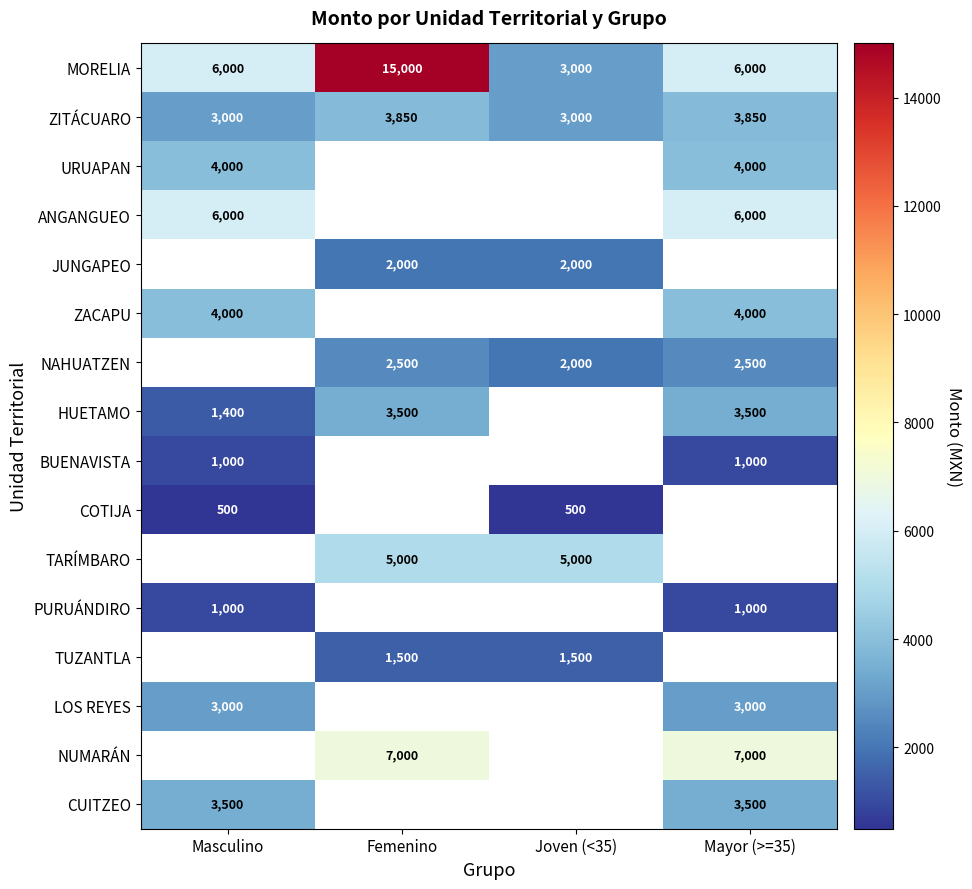

Is the value of HUETAMO at Masculino greater than the value of ZITÁCUARO at Masculino?

No